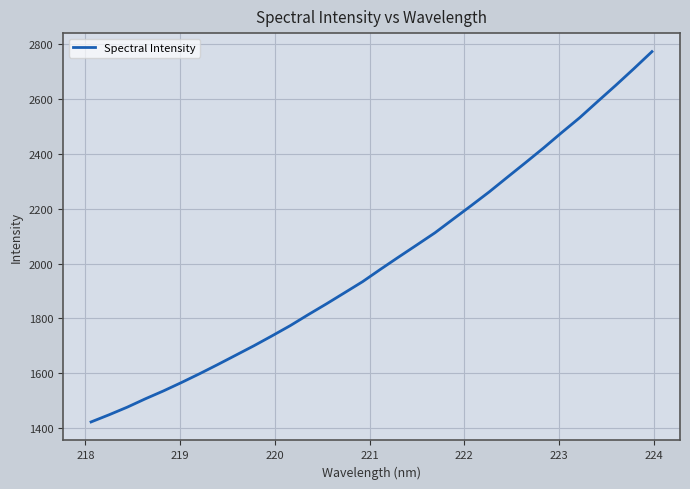

What is the difference between the maximum and minimum values?

1348.8